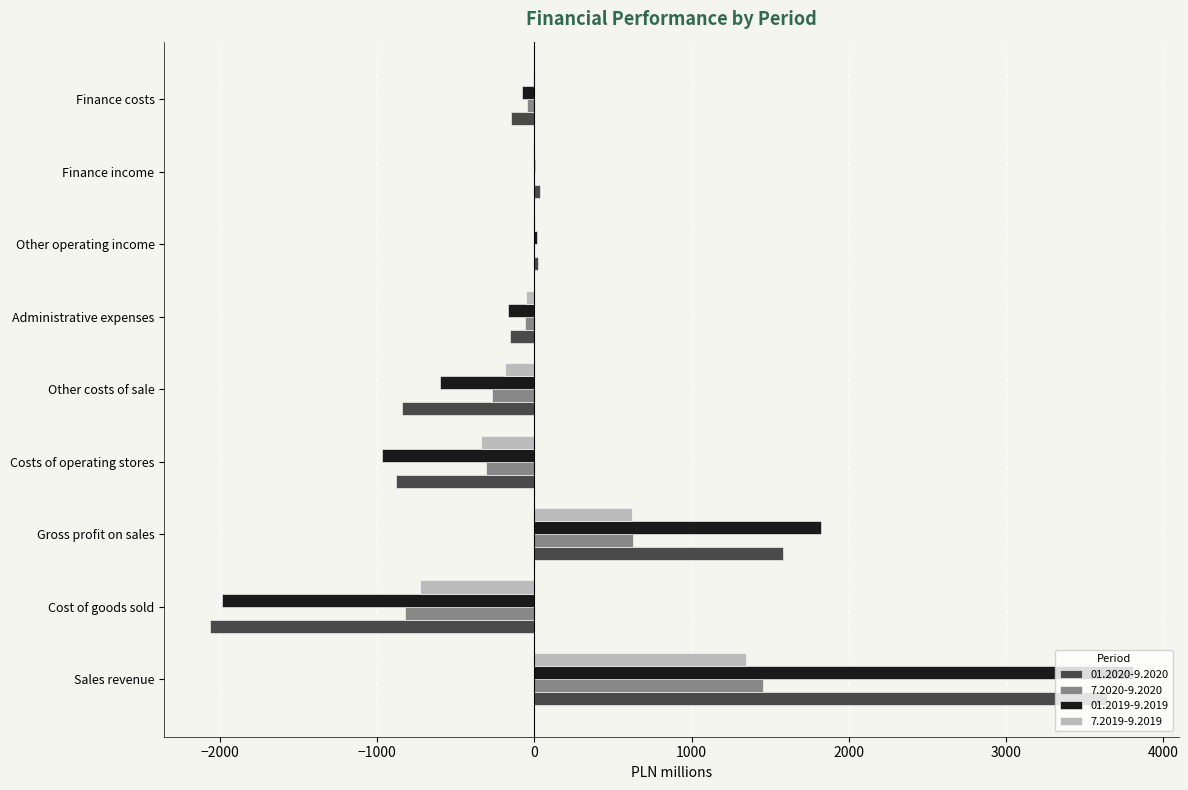

At which label does 7.2019-9.2019 reach its peak?

Sales revenue